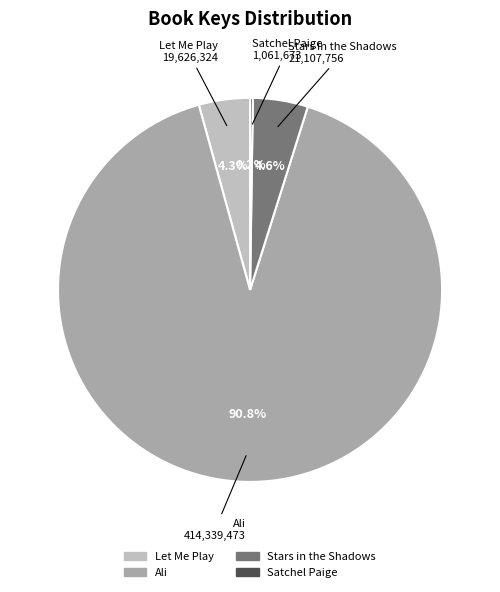

Which slice is the largest?

Ali